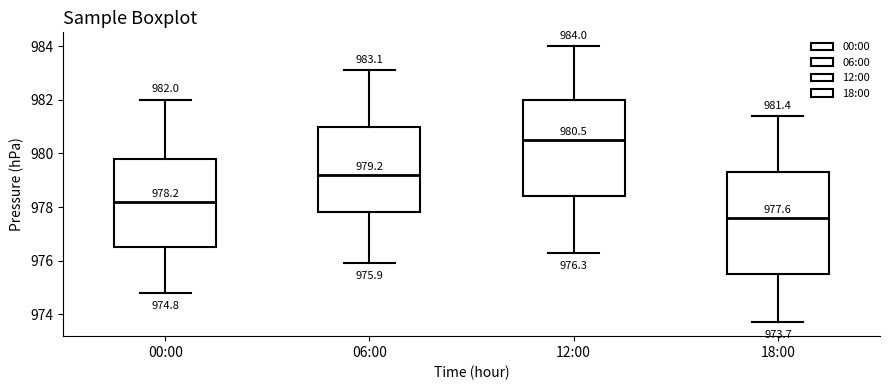

Which box's median line is the lowest?

18:00